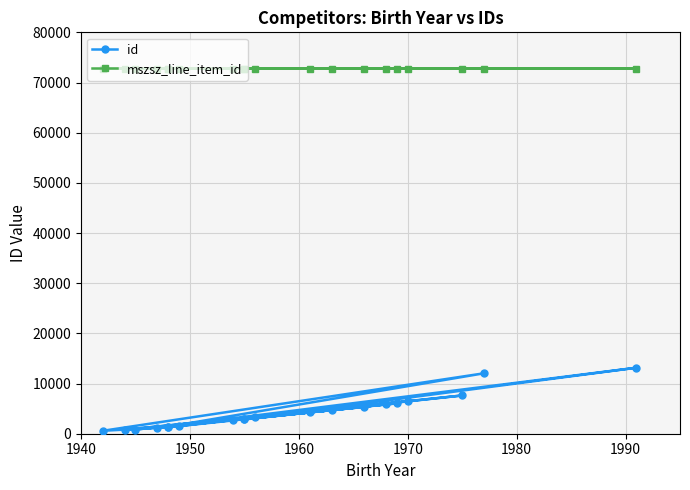

List the series in order of their peak value, lowest first.

id, mszsz_line_item_id